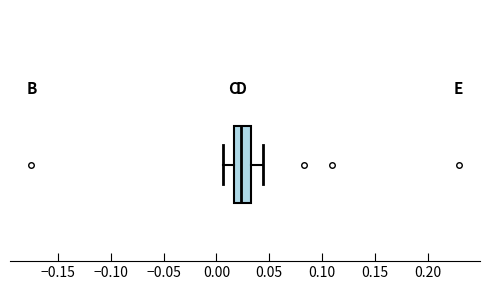

Where is the left edge of the box on the x-axis? The values are not printed on the chart, so give them approximately, as read against the axis.

0.015